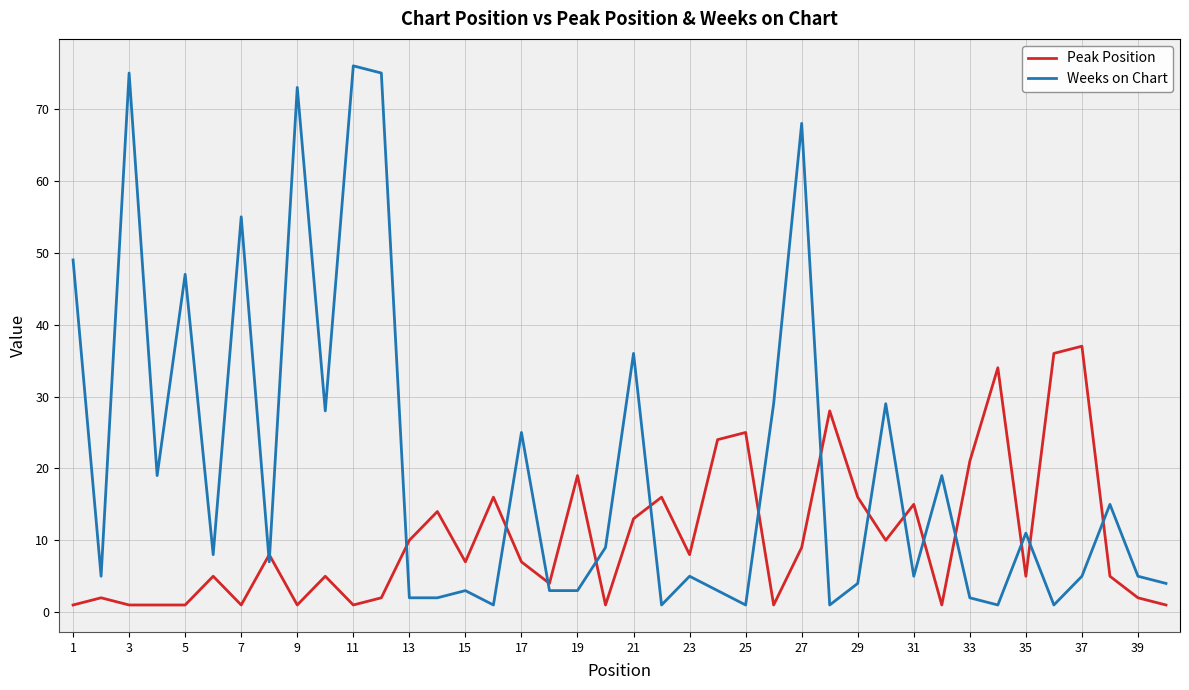

What is the maximum value for Peak Position?

37